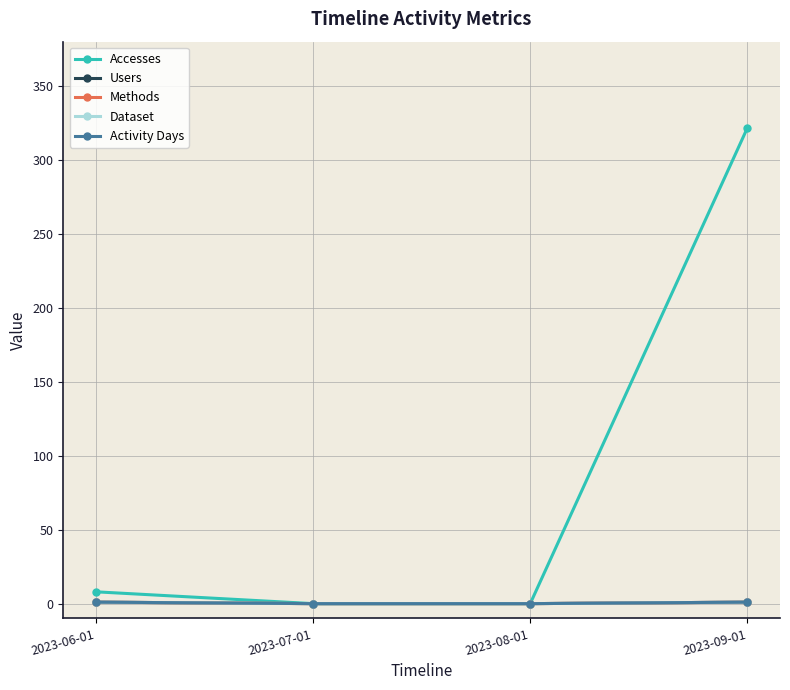

Does the chart have visible grid lines?

Yes